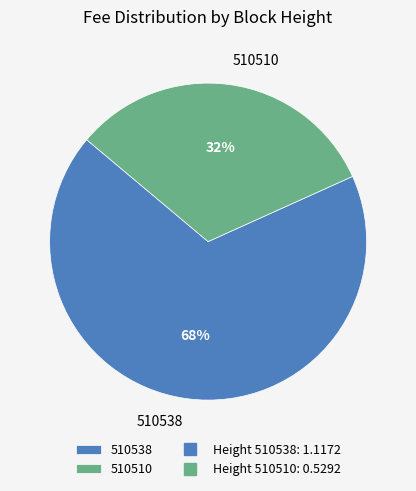

True or false: 510538 accounts for 82% of the total.

False